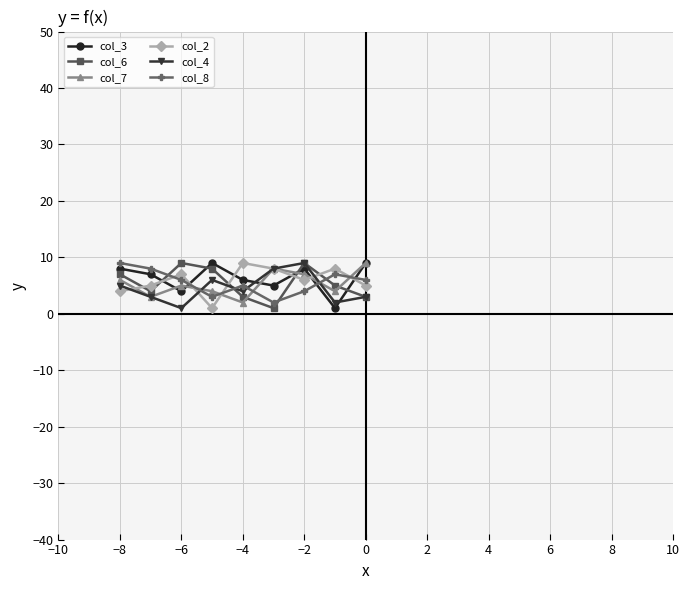

True or false: col_6 and col_2 intersect in this chart.

True